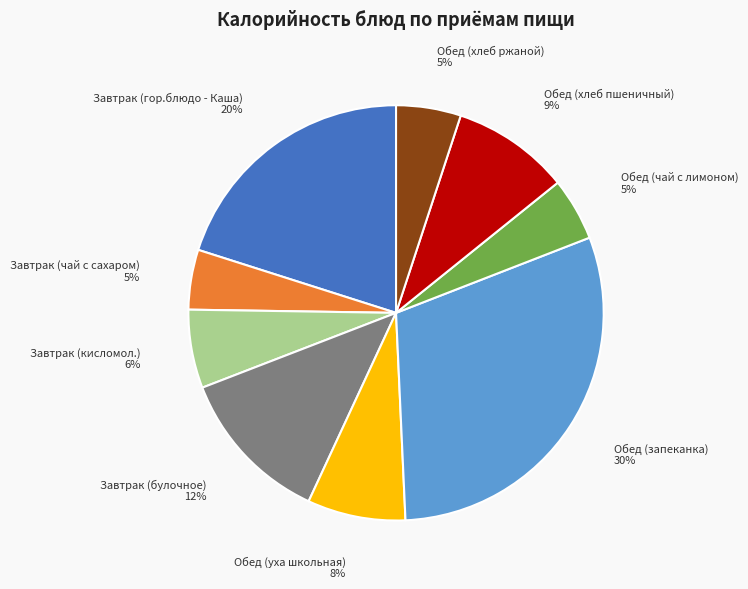

Count the number of slices in the pie.

9